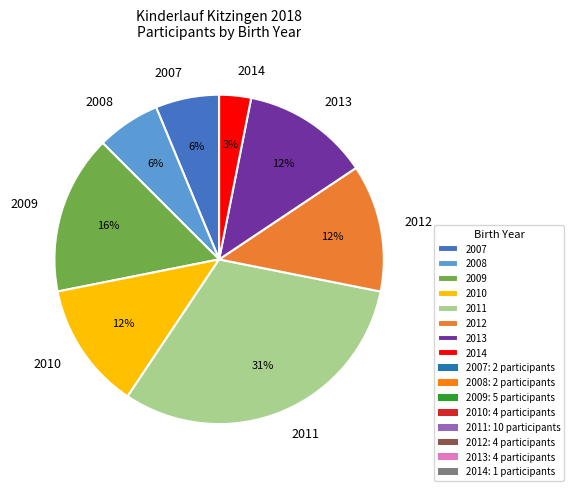

Approximately how many times larger is the value at 2013 compared to 2011?

0.4